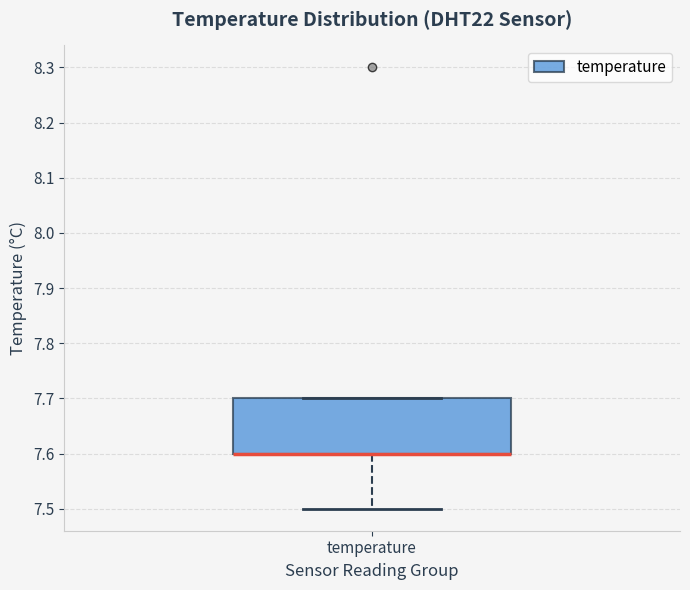

Where is the upper edge of the box for temperature on the y-axis? The values are not printed on the chart, so give them approximately, as read against the axis.

7.7